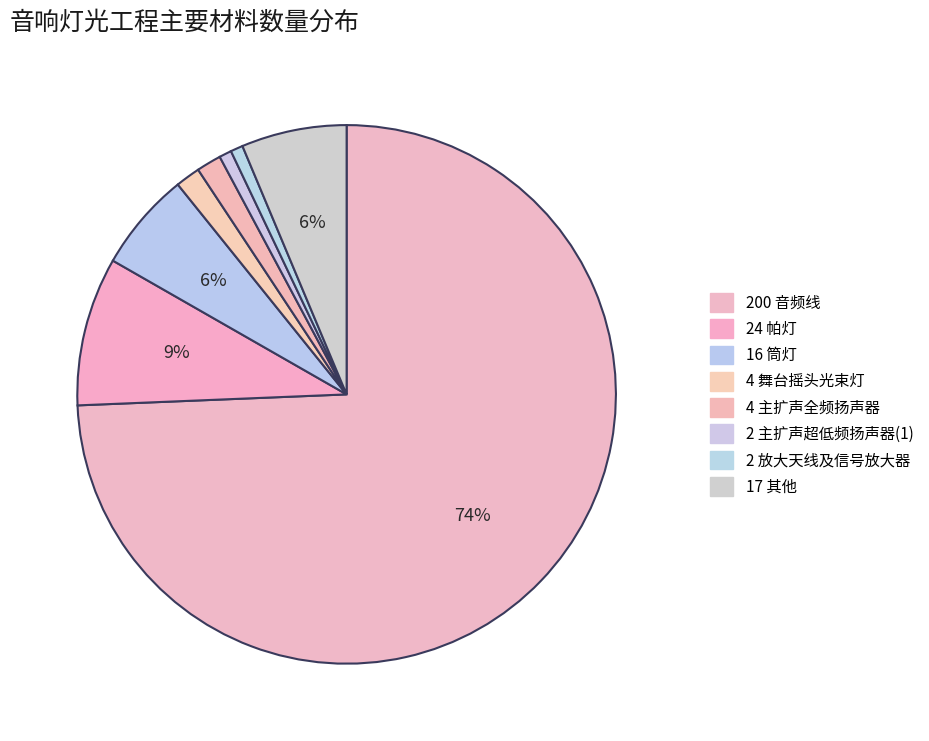

How many slices are in this pie chart?

8